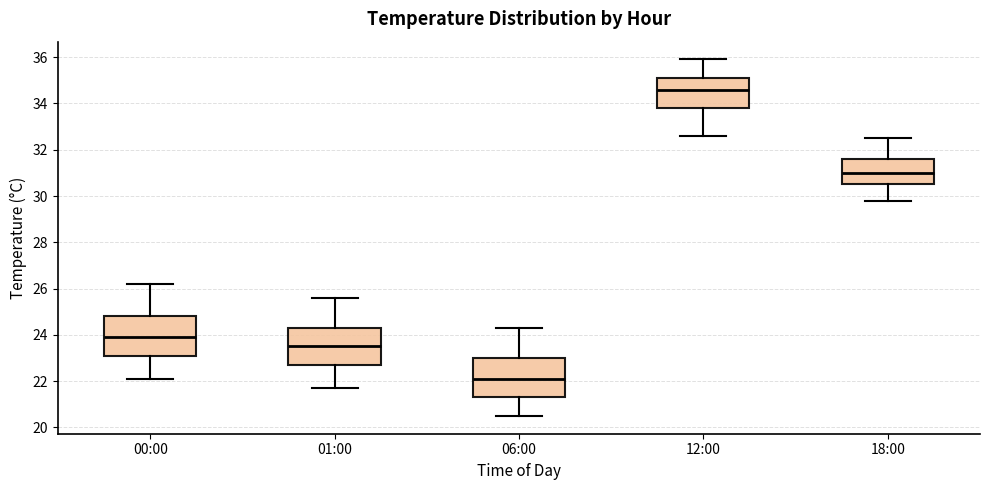

Which box's median line is the lowest?

06:00